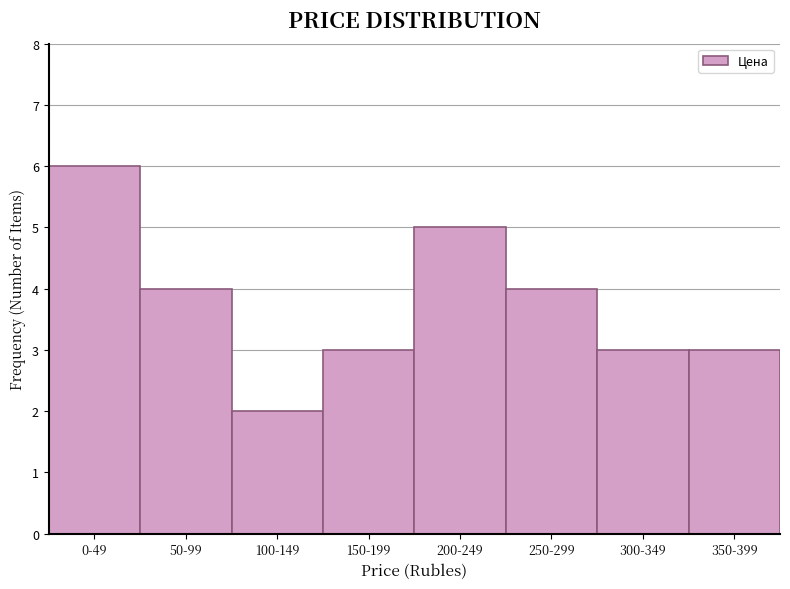

Reading left to right, transcribe all the data shown in this chart.

6	4	2	3	5	4	3	3